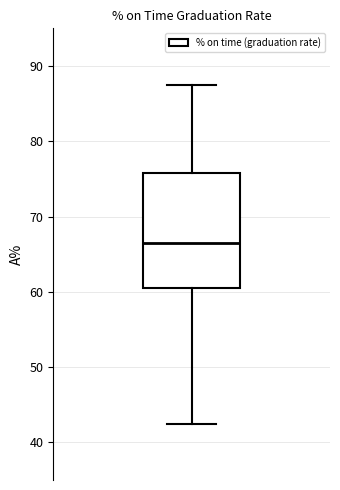

Read this box plot against the y-axis: the position of the median line, the range covered by the box, and the ends of both whiskers. The values are not printed on the chart, so give them approximately, as read against the axis.

median 67, box 60 to 76, whiskers 42 to 87